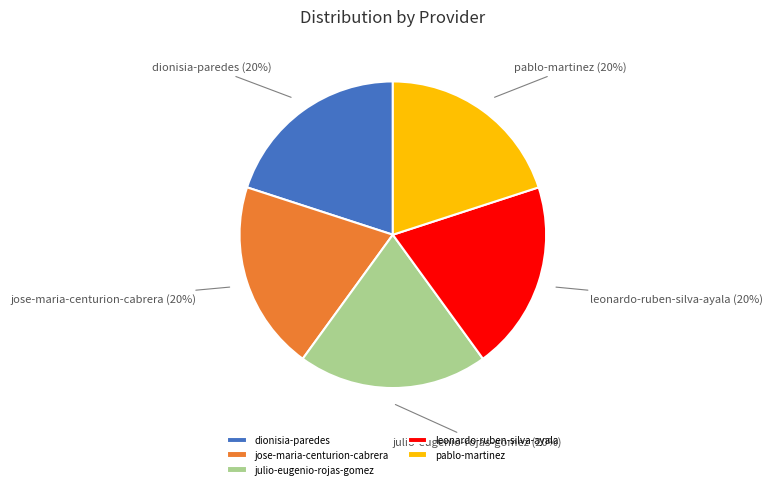

What percentage is the leonardo-ruben-silva-ayala slice, to the nearest percent?

20%